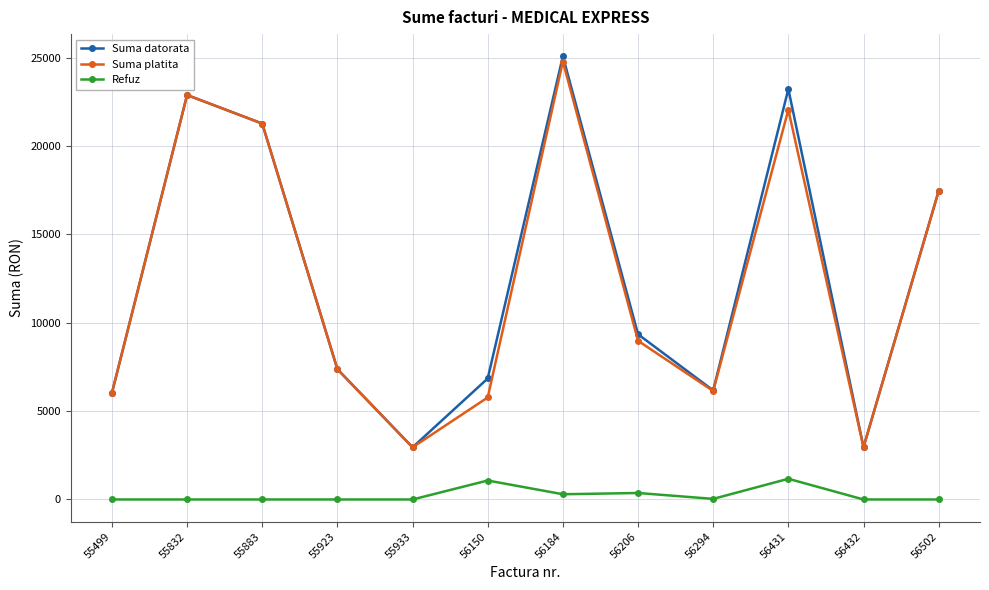

How many lines are shown in the chart?

3